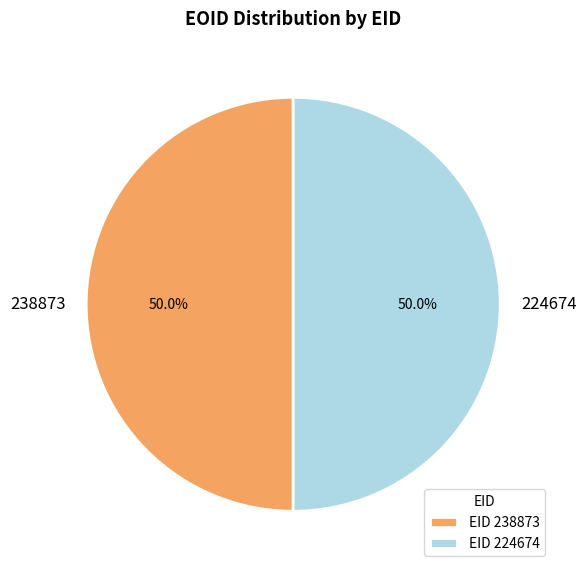

Approximately how many times larger is the value at 224674 compared to 238873?

1.0